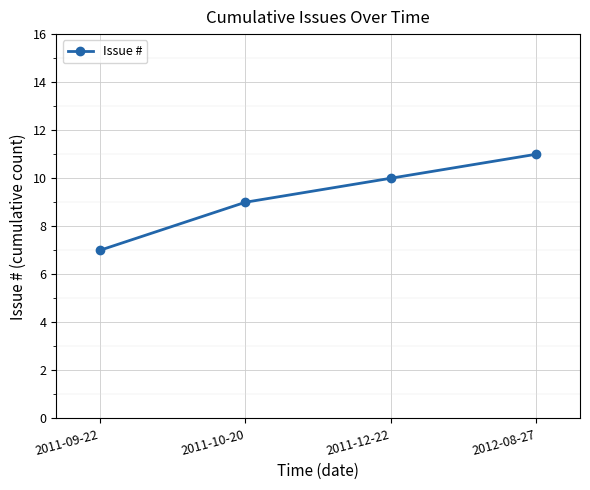

The chart shows a value of 13 at 2011-10-20. True or false?

False